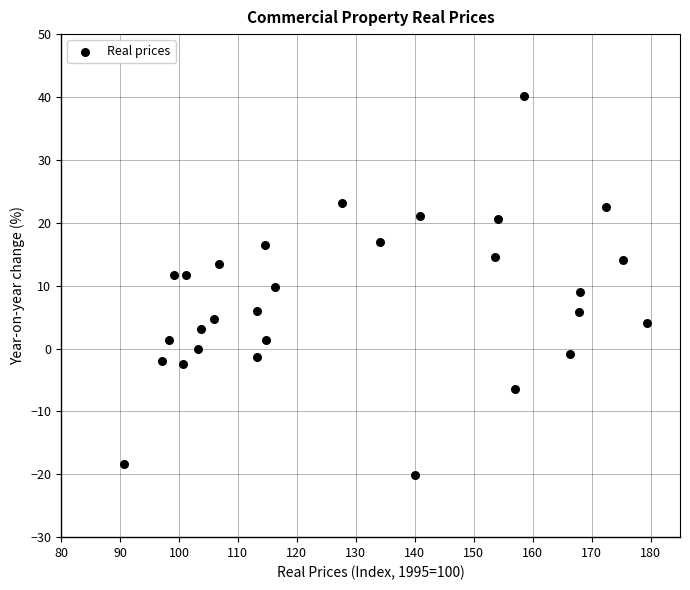

What is the range of X values (max minus min)?

88.7